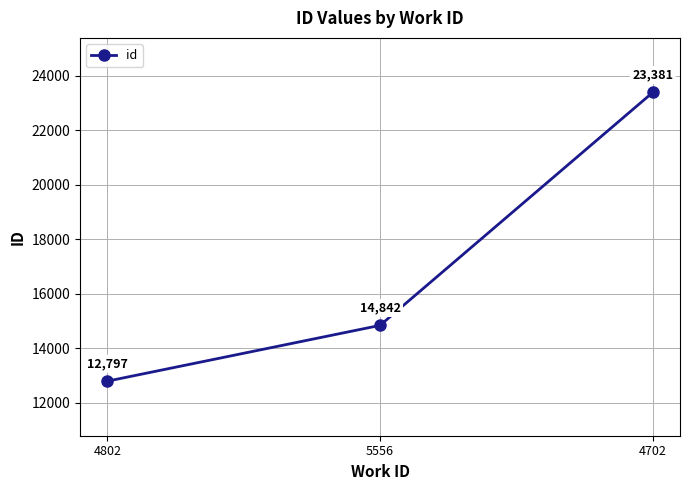

Which category has the highest value across all series?

4702